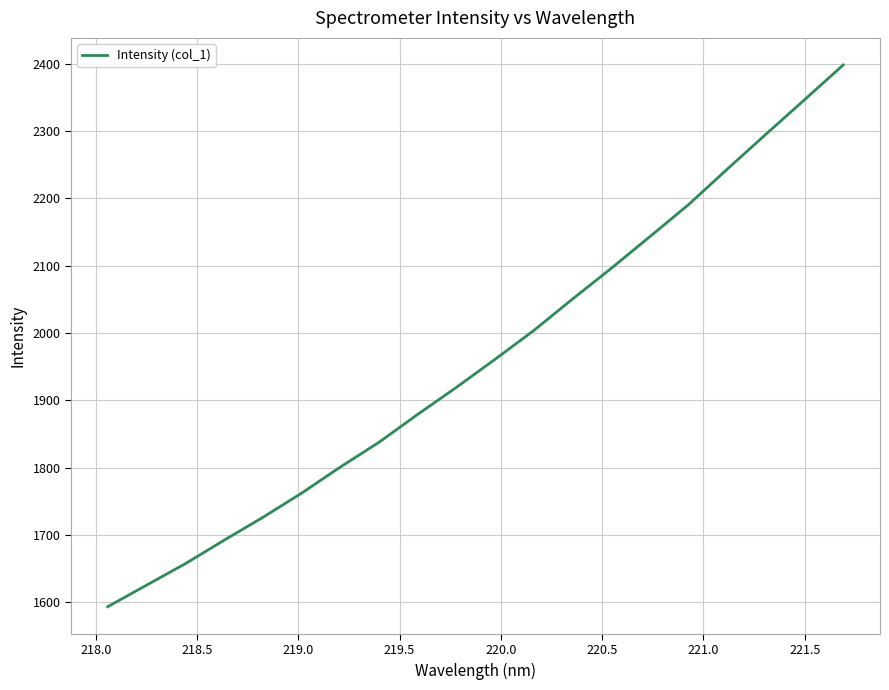

What is the smallest value displayed?

1593.5